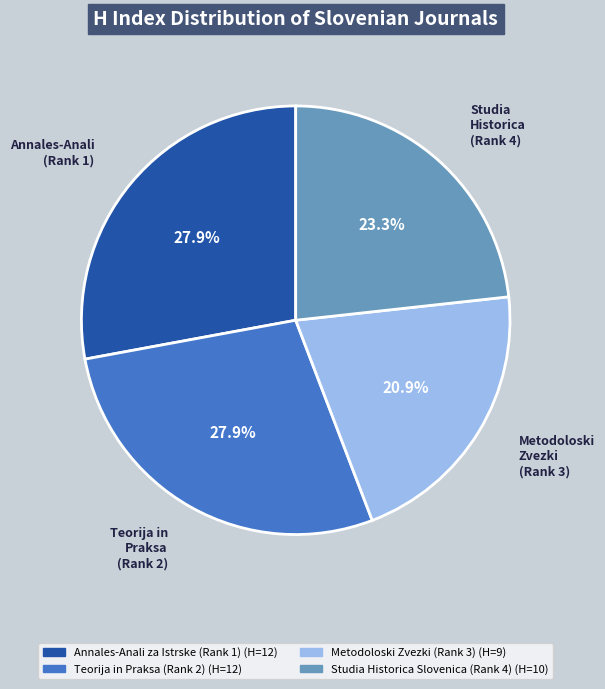

Does any single category account for the majority?

No